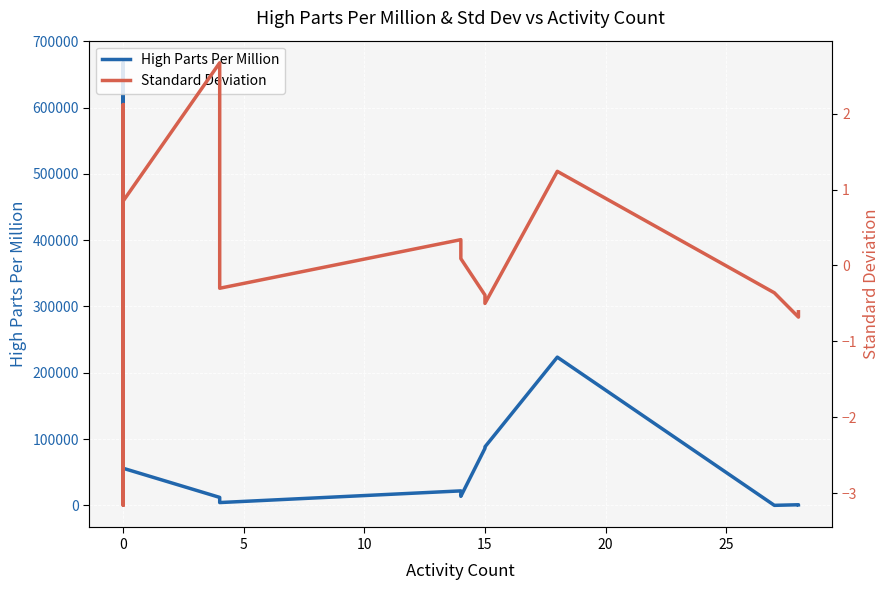

True or false: High Parts Per Million and Standard Deviation intersect in this chart.

False